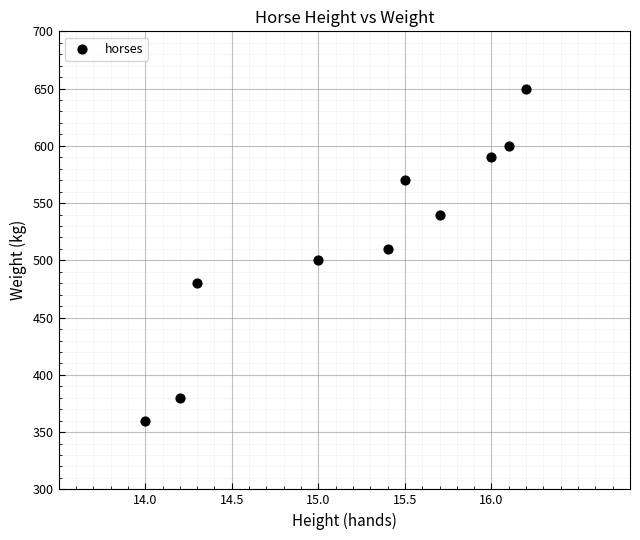

What is the range of Y values (max minus min)?

290